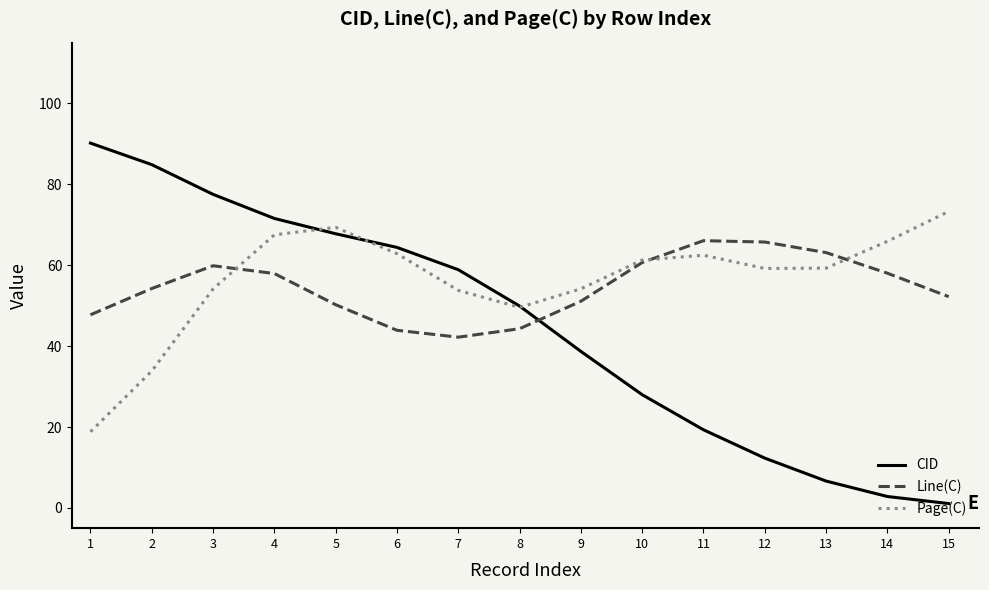

Between 1 and 6, which series saw the biggest shift?

Page(C)